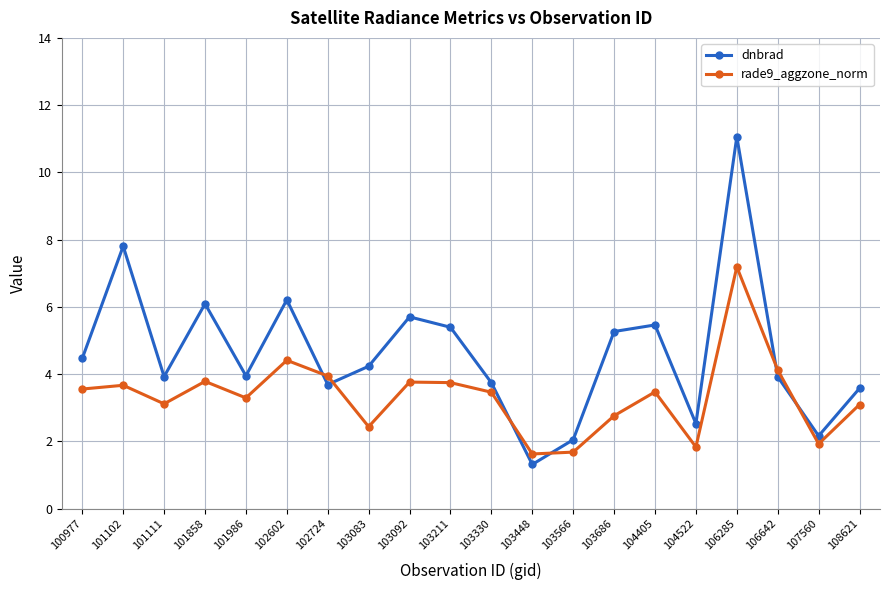

What is the smallest value displayed?

1.3